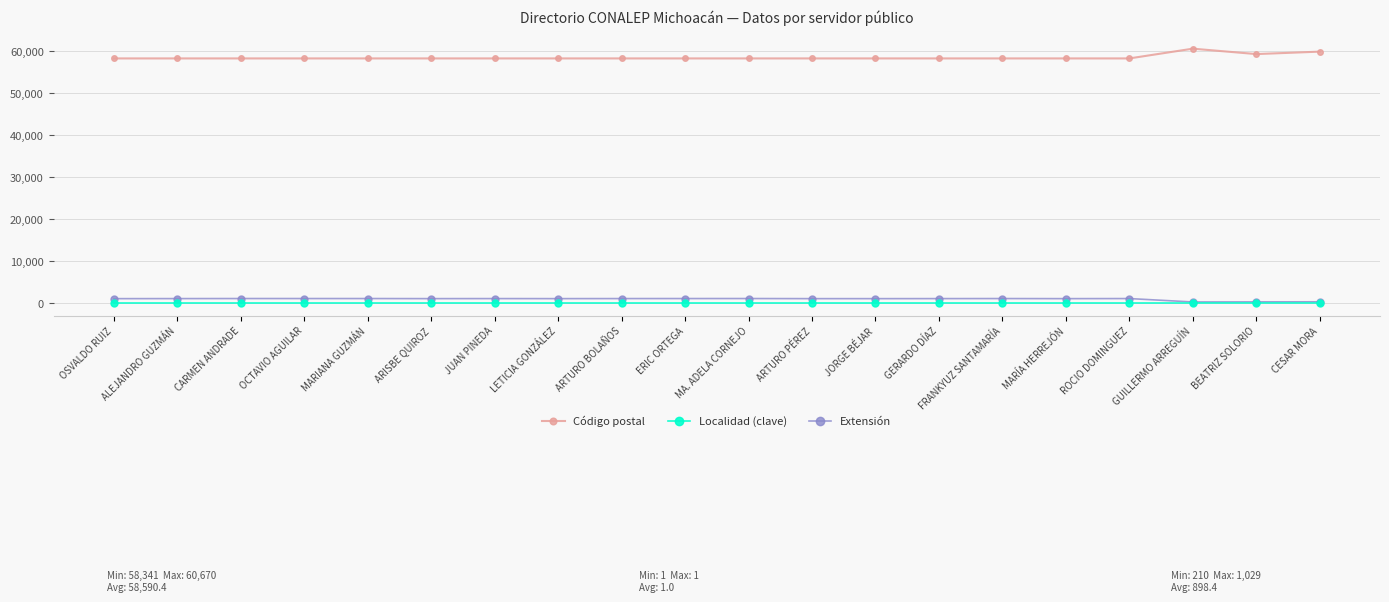

Which series has the largest range (max minus min)?

Código postal